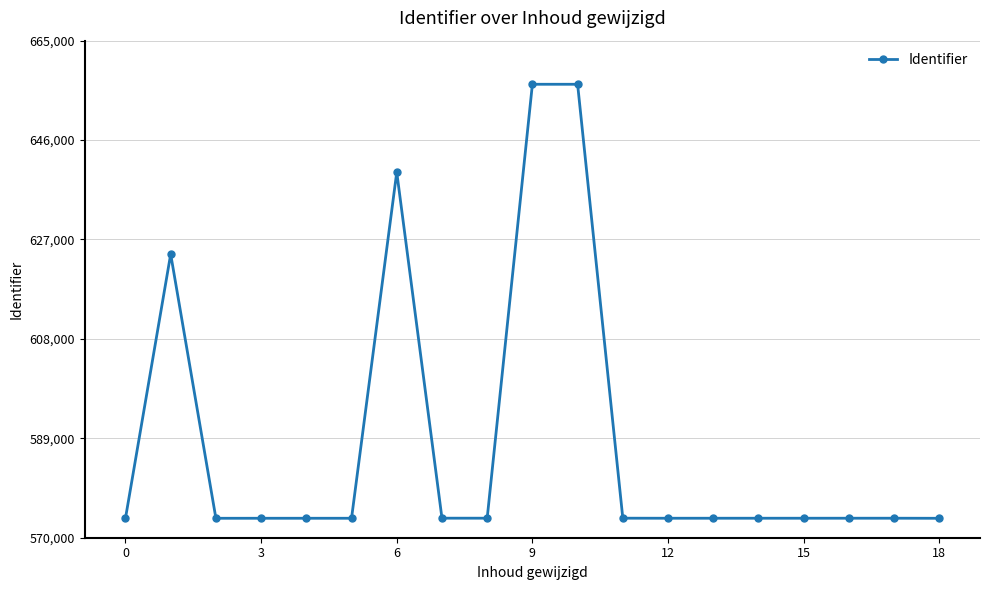

What is the sum of all values?

11183251